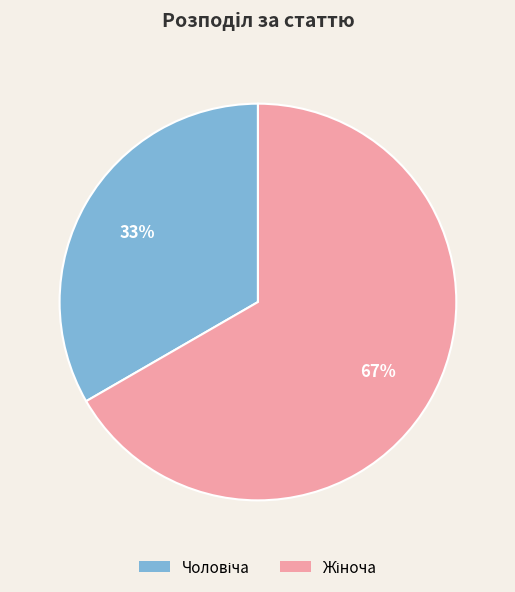

Count the number of slices in the pie.

2